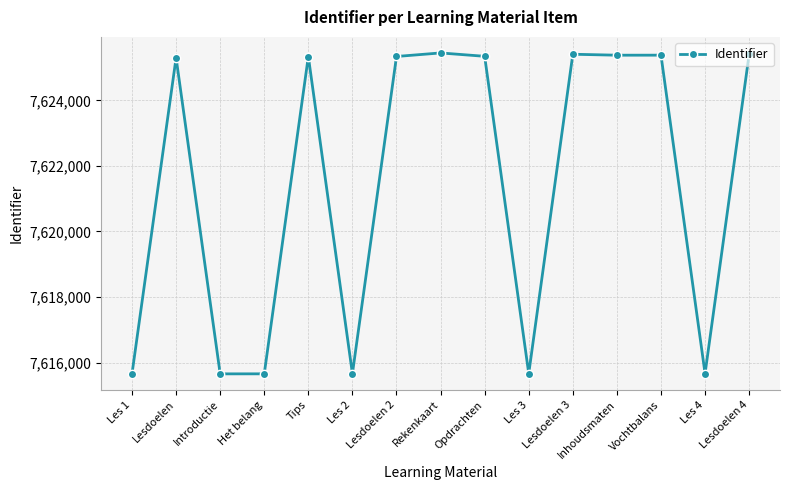

How many data points does each series have?

15